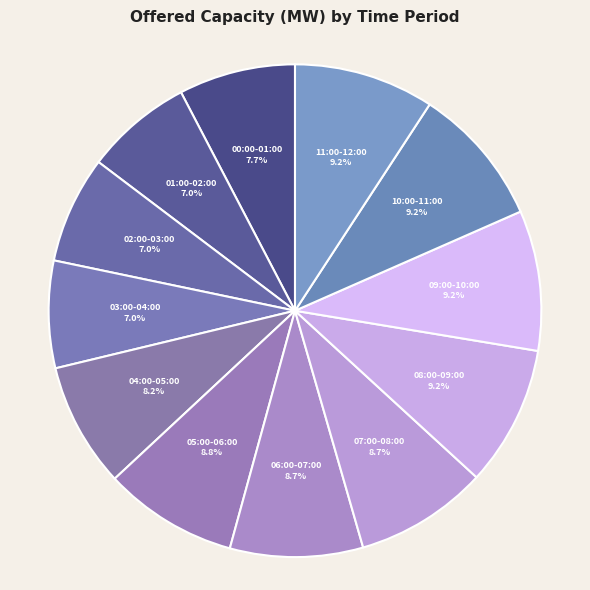

To the nearest percent, what is the difference between the largest and smallest slice percentages?

2%